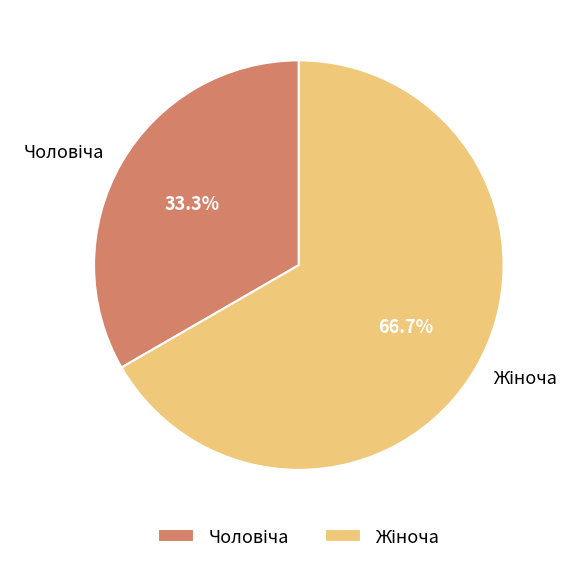

Is there any slice that represents more than half of the pie?

Yes